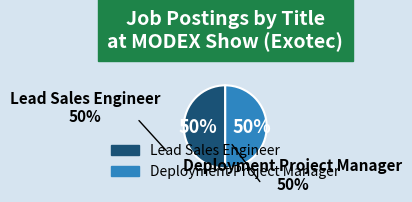

True or false: Lead Sales Engineer accounts for 56% of the total.

False